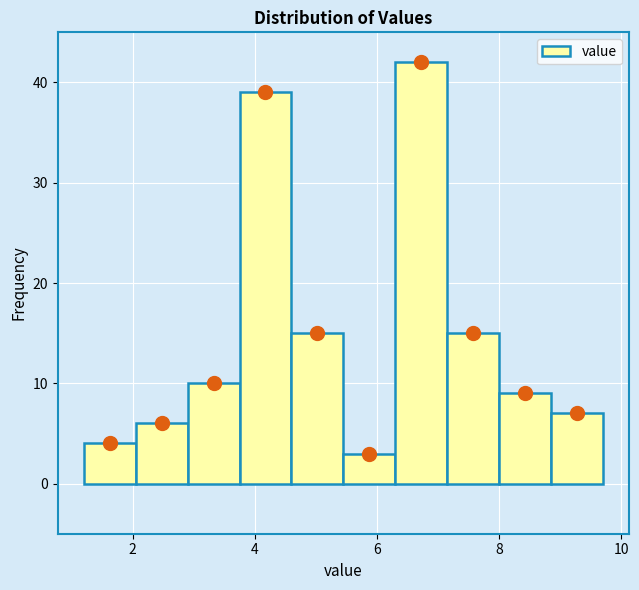

Over which range of the x-axis is the bar tallest?

6.30 to 7.15